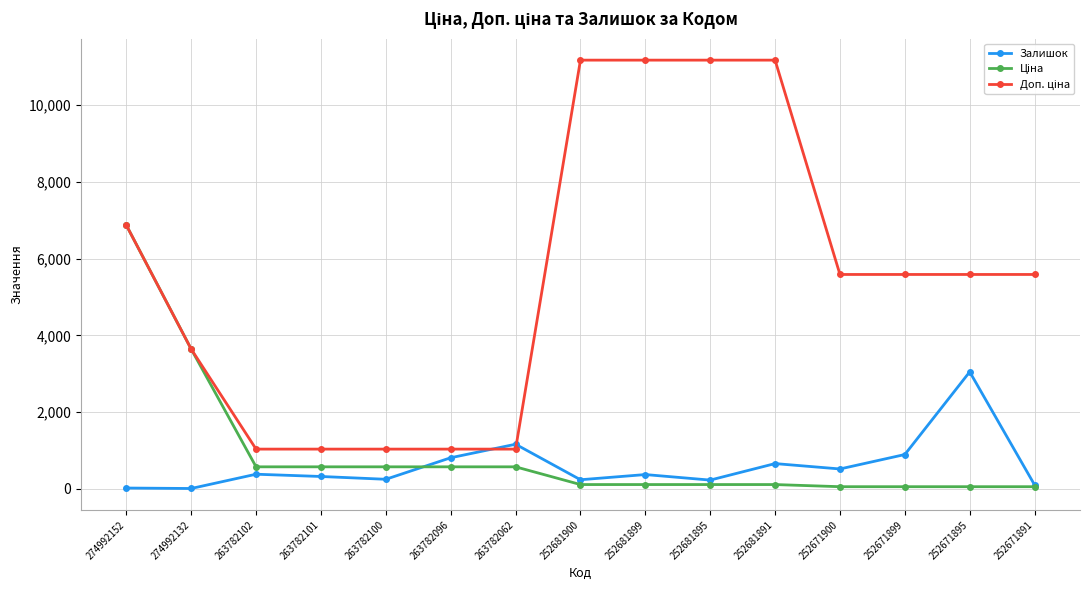

True or false: Залишок has more than 2 points higher than both neighbors.

True